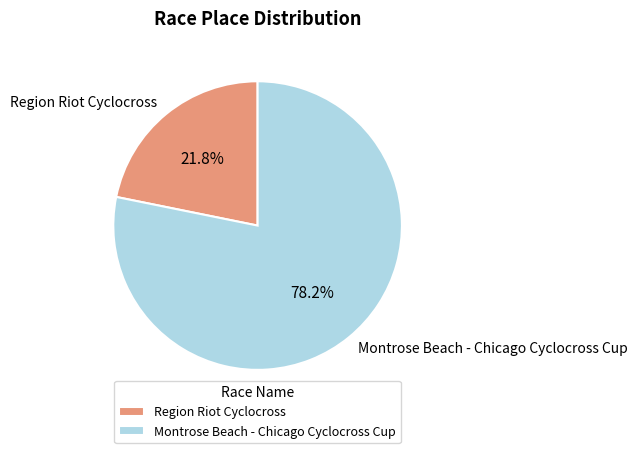

Which category has the smallest portion of the pie?

Region Riot Cyclocross